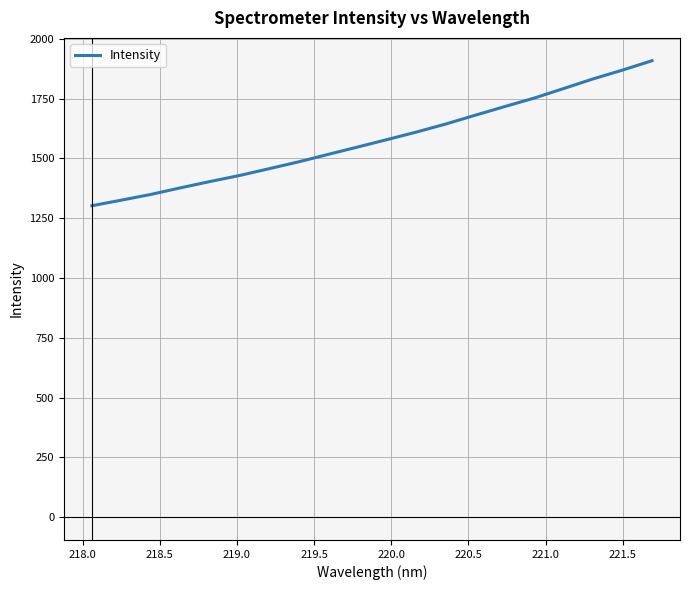

What is the maximum value shown in the chart?

1908.6